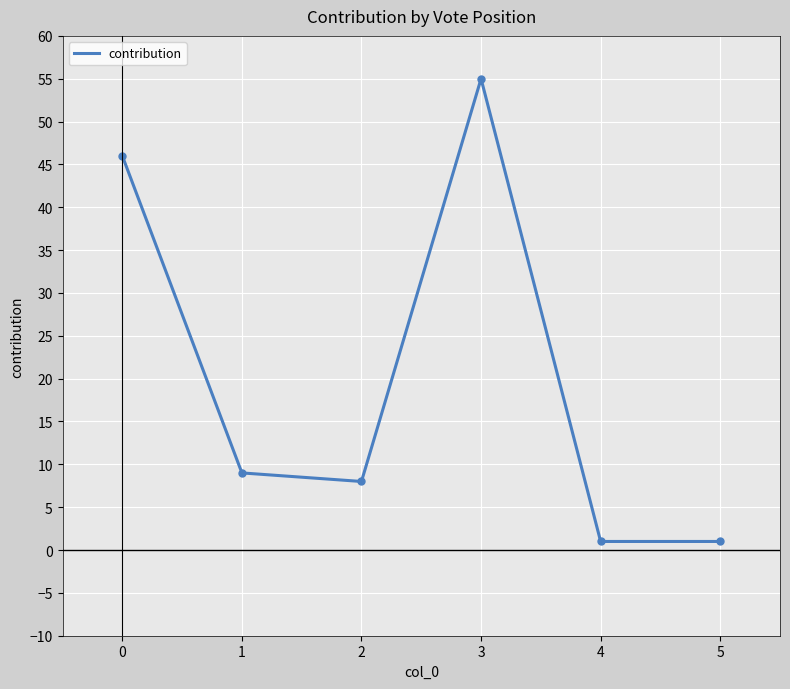

Which category has the highest value across all series?

3